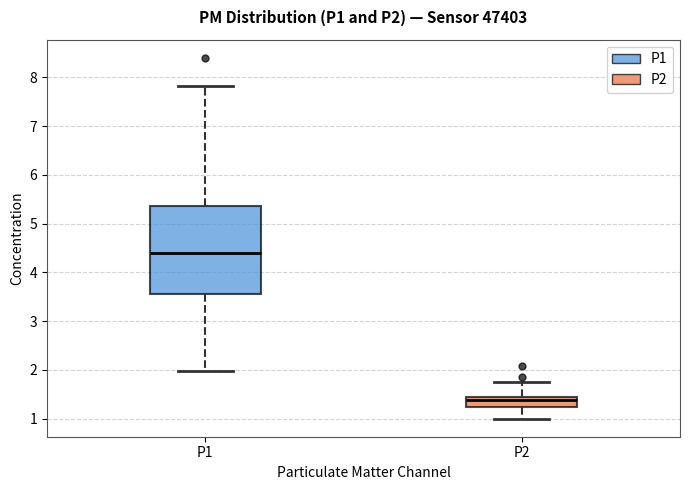

Which box's median line is the highest?

P1